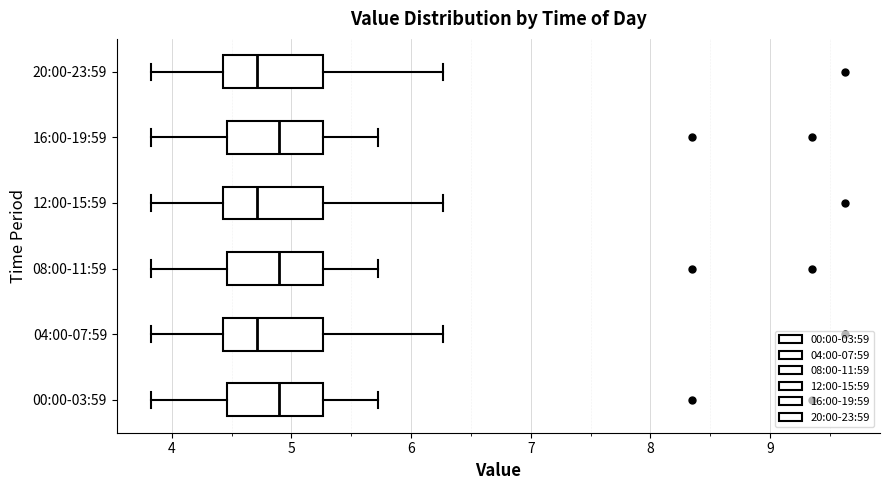

Reading bottom to top, transcribe this box plot: for each box, give where its median line is, the range the box spans, and where its two whiskers end, as read against the x-axis. The values are not printed on the chart, so give them approximately, as read against the axis.

00:00-03:59: median 4.9, box 4.5 to 5.3, whiskers 3.8 to 5.7
04:00-07:59: median 4.7, box 4.4 to 5.3, whiskers 3.8 to 6.3
08:00-11:59: median 4.9, box 4.5 to 5.3, whiskers 3.8 to 5.7
12:00-15:59: median 4.7, box 4.4 to 5.3, whiskers 3.8 to 6.3
16:00-19:59: median 4.9, box 4.5 to 5.3, whiskers 3.8 to 5.7
20:00-23:59: median 4.7, box 4.4 to 5.3, whiskers 3.8 to 6.3